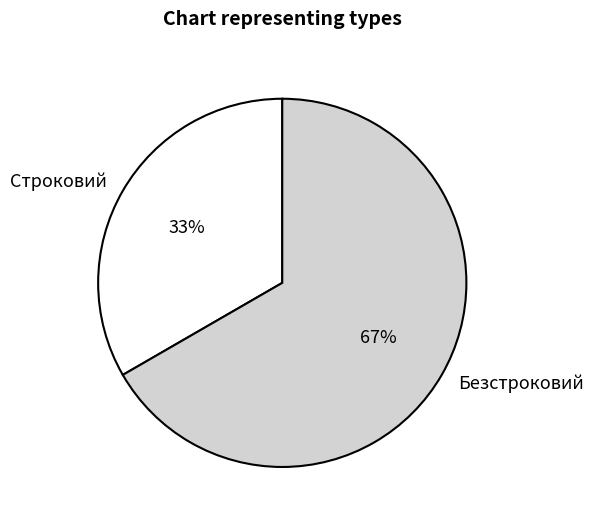

Which category has the smallest portion of the pie?

Строковий